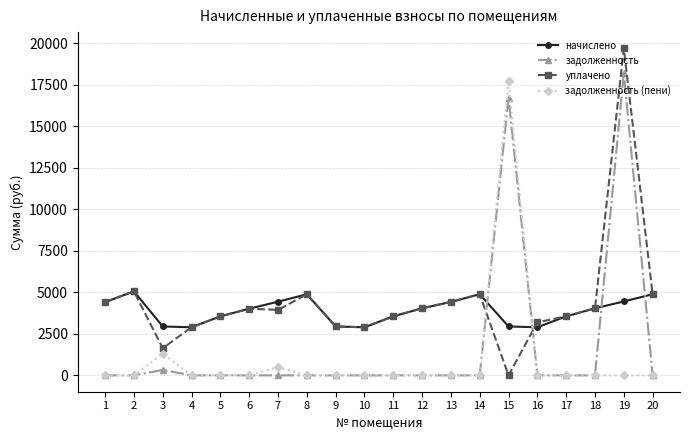

Which series has the largest range (max minus min)?

уплачено